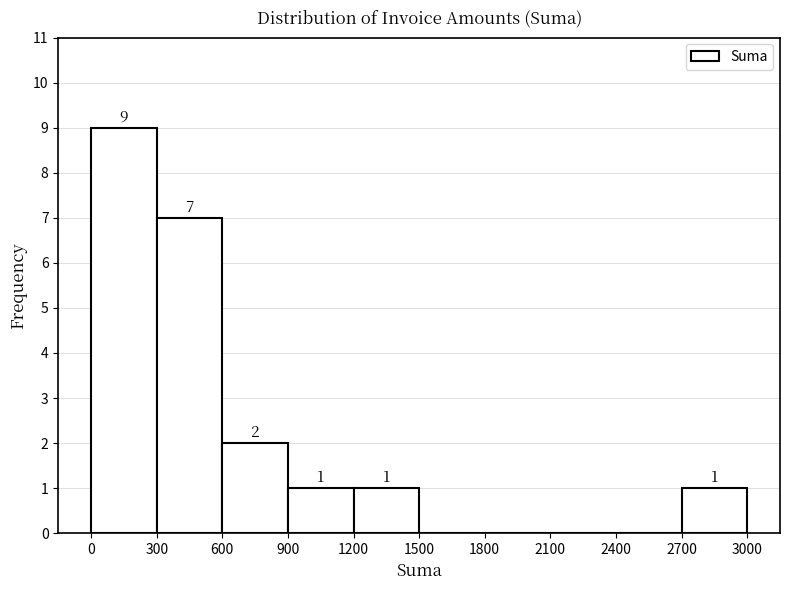

Over which range of the x-axis is the bar tallest?

0 to 300